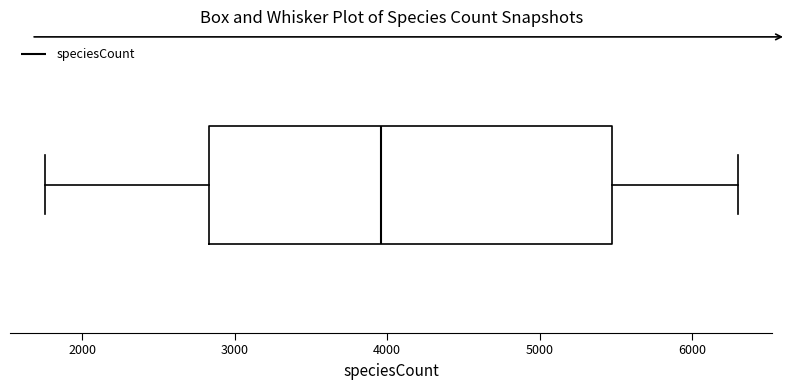

Transcribe this box plot: give where the median line is, the range the box spans, and where the two whiskers end, as read against the x-axis. The values are not printed on the chart, so give them approximately, as read against the axis.

median 4000, box 2800 to 5500, whiskers 1800 to 6300